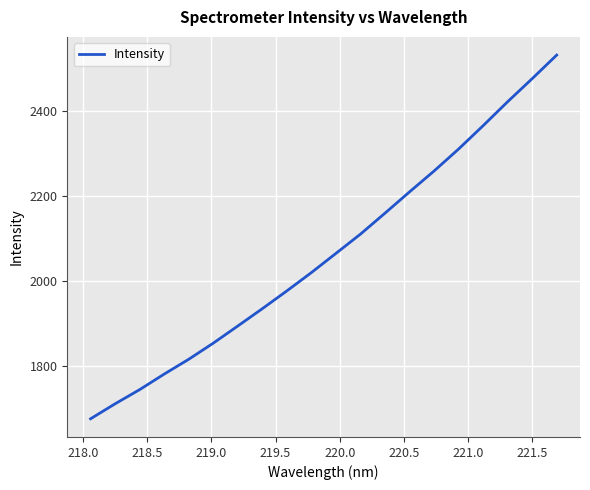

What is the difference between the maximum and minimum values?

857.3